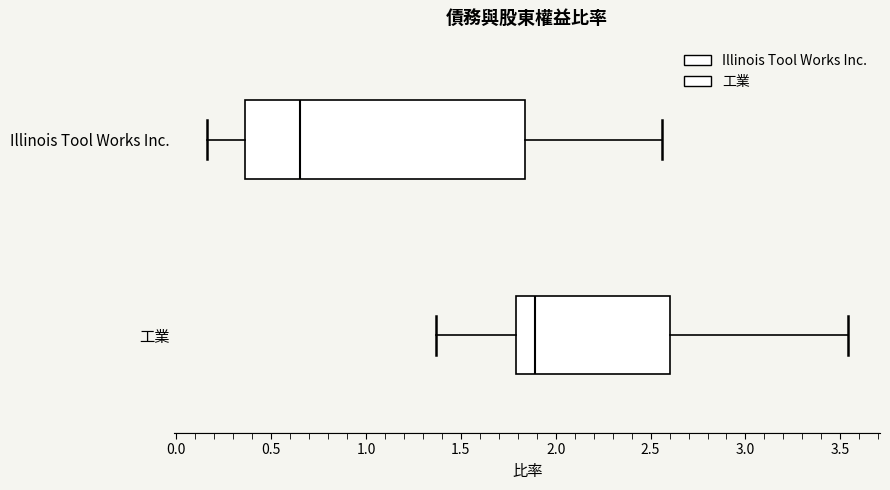

Which box's median line is the furthest to the right?

工業